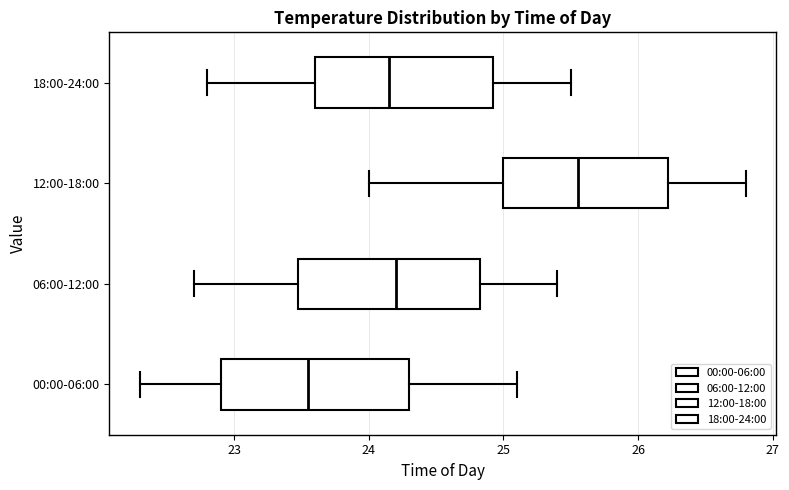

Reading bottom to top, read every box against the x-axis: the position of its median line, the range the box covers, and the ends of its whiskers. The values are not printed on the chart, so give them approximately, as read against the axis.

00:00-06:00: median 23.6, box 22.9 to 24.3, whiskers 22.3 to 25.1
06:00-12:00: median 24.2, box 23.5 to 24.8, whiskers 22.7 to 25.4
12:00-18:00: median 25.6, box 25.0 to 26.2, whiskers 24.0 to 26.8
18:00-24:00: median 24.2, box 23.6 to 24.9, whiskers 22.8 to 25.5